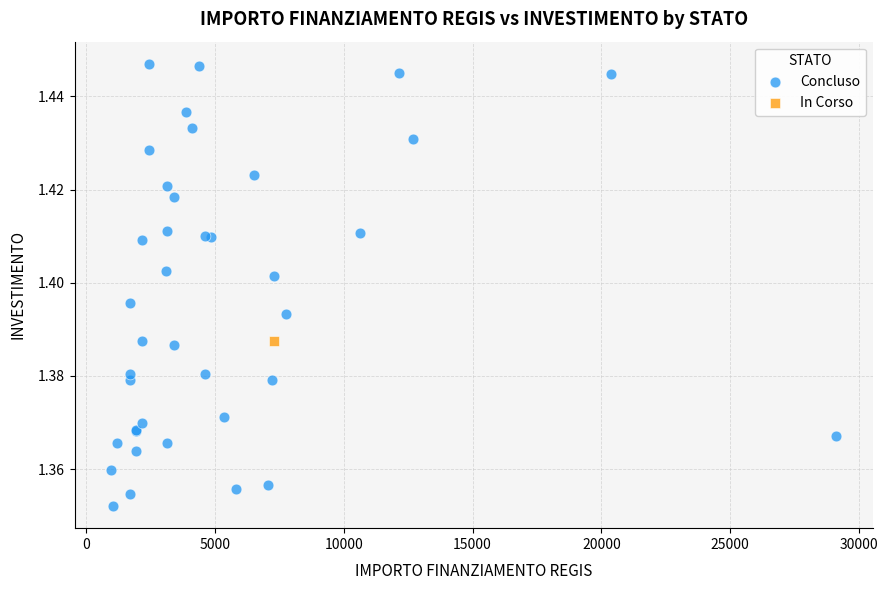

What are all the series names shown in the legend?

Concluso, In Corso